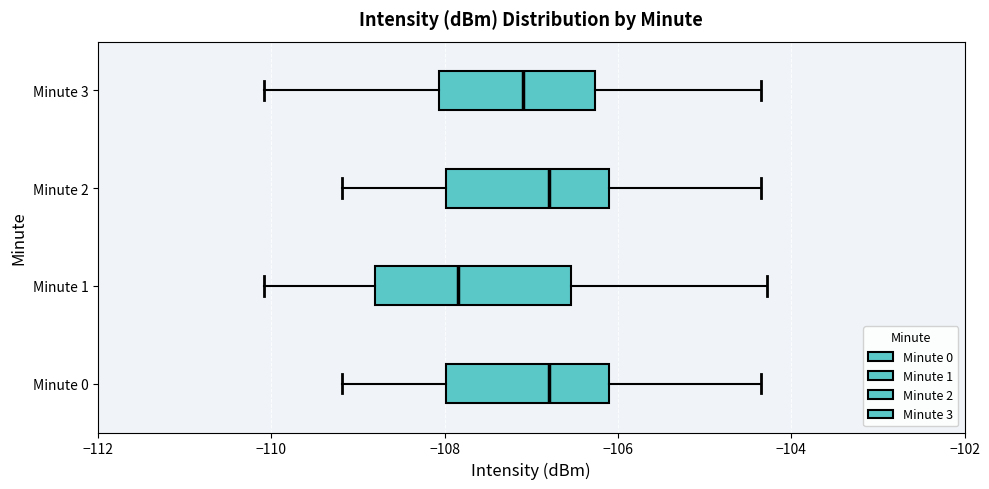

Which box is the widest, from its left edge to its right edge?

Minute 1